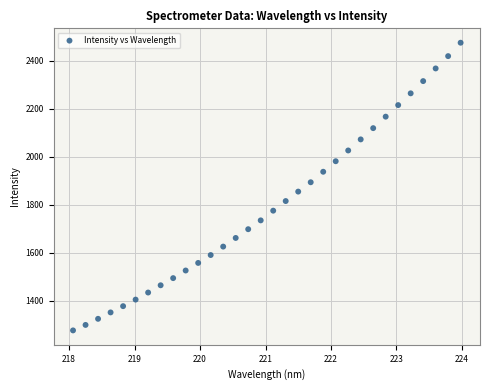

What is the range of Y values (max minus min)?

1198.7